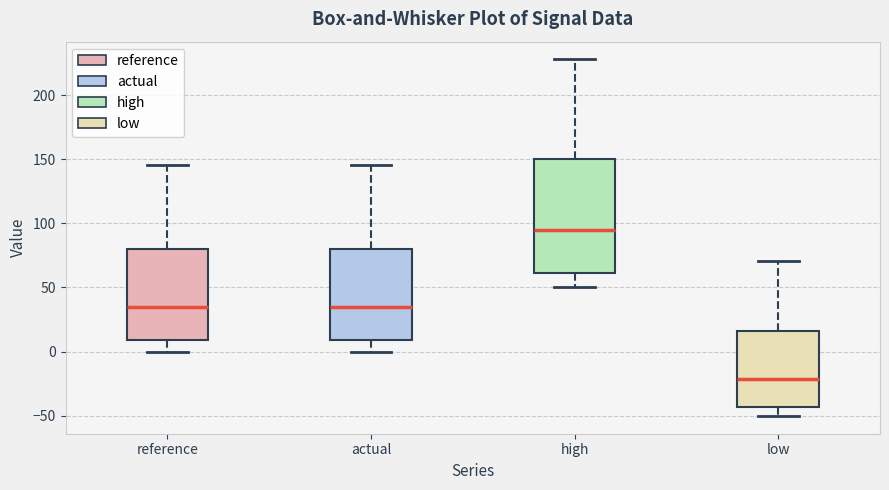

Reading left to right, read every box against the y-axis: the position of its median line, the range the box covers, and the ends of its whiskers. The values are not printed on the chart, so give them approximately, as read against the axis.

reference: median 35, box 10 to 80, whiskers 0 to 145
actual: median 35, box 10 to 80, whiskers 0 to 145
high: median 95, box 60 to 150, whiskers 50 to 230
low: median -20, box -45 to 15, whiskers -50 to 70